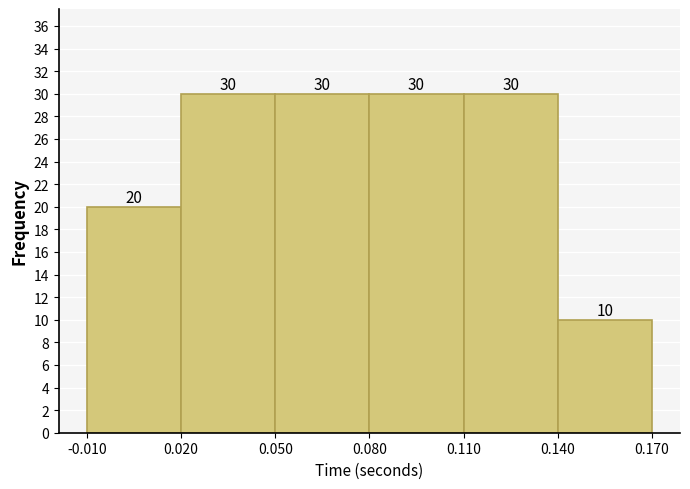

Reading left to right, list every bar in this chart as the range it spans on the x-axis followed by its height.

-0.010 to 0.020: 20
0.020 to 0.050: 30
0.050 to 0.080: 30
0.080 to 0.110: 30
0.110 to 0.140: 30
0.140 to 0.170: 10